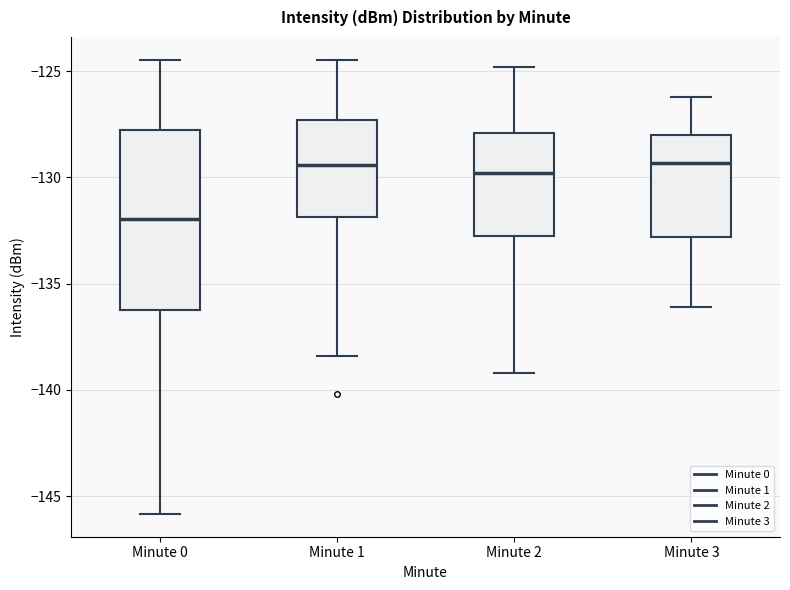

Reading left to right, read every box against the y-axis: the position of its median line, the range the box covers, and the ends of its whiskers. The values are not printed on the chart, so give them approximately, as read against the axis.

Minute 0: median -132.0, box -136.0 to -128.0, whiskers -146.0 to -124.5
Minute 1: median -129.5, box -132.0 to -127.5, whiskers -138.5 to -124.5
Minute 2: median -130.0, box -133.0 to -128.0, whiskers -139.0 to -125.0
Minute 3: median -129.5, box -133.0 to -128.0, whiskers -136.0 to -126.0